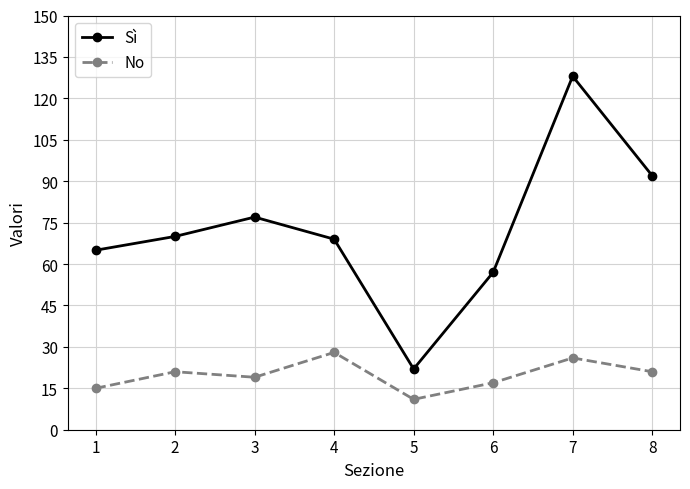

What is the difference between the highest and lowest values at 7?

102